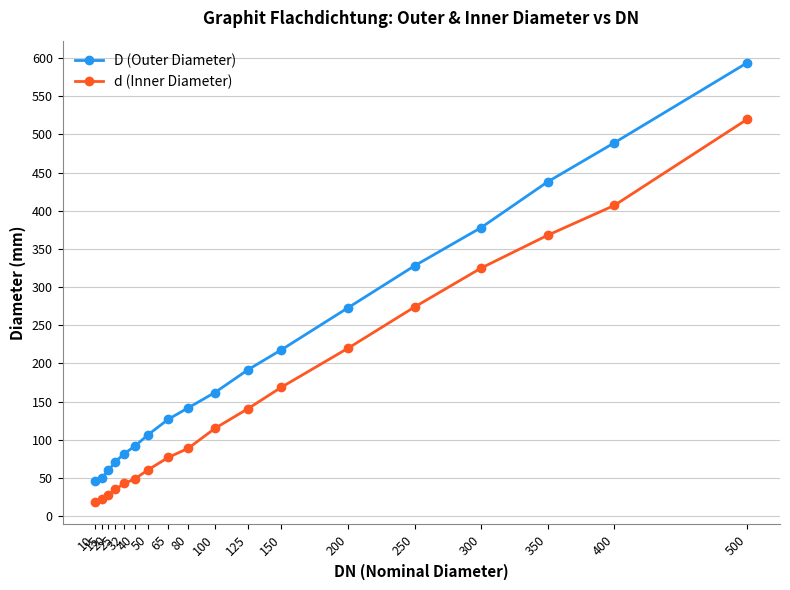

At which label does D (Outer Diameter) reach its peak?

500